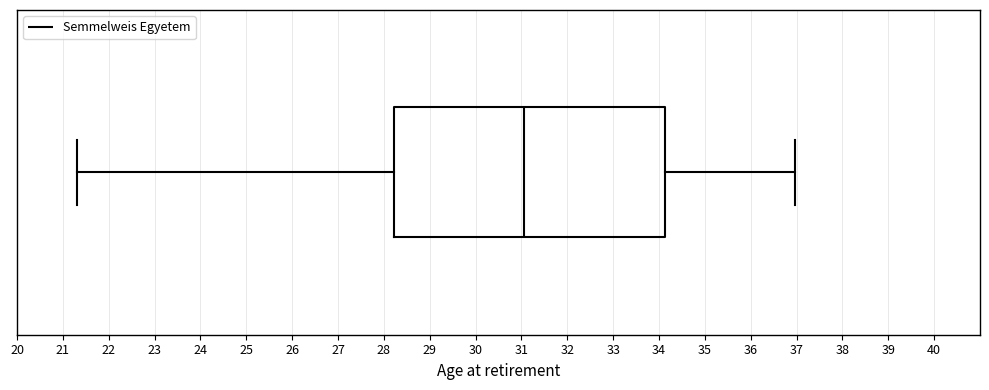

Transcribe this box plot: give where the median line is, the range the box spans, and where the two whiskers end, as read against the x-axis. The values are not printed on the chart, so give them approximately, as read against the axis.

median 31.1, box 28.2 to 34.1, whiskers 21.3 to 37.0